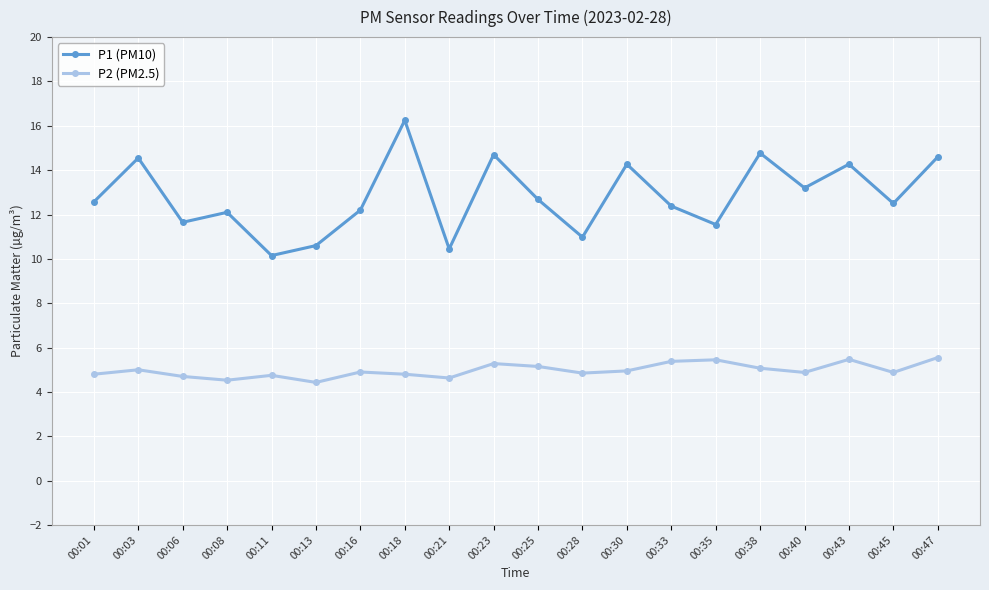

At which category is the sum across all series the highest?

00:18